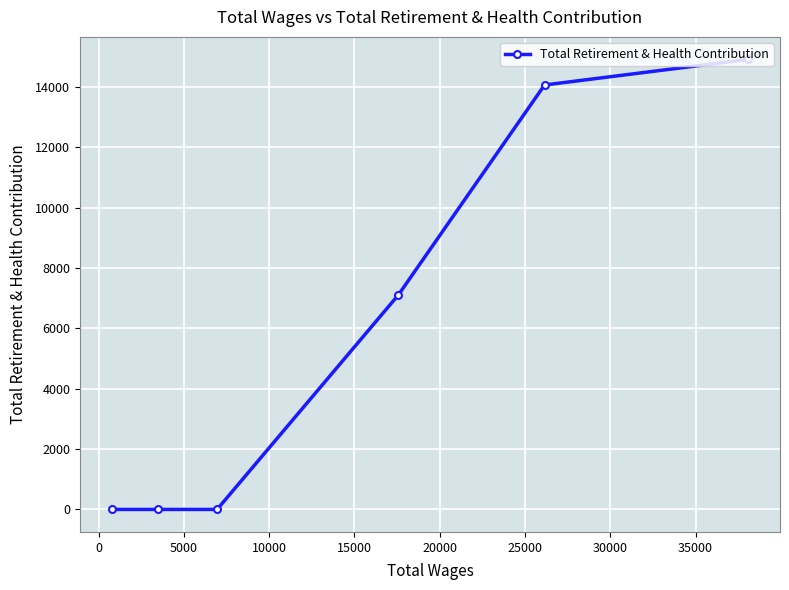

What is the maximum value shown in the chart?

14918